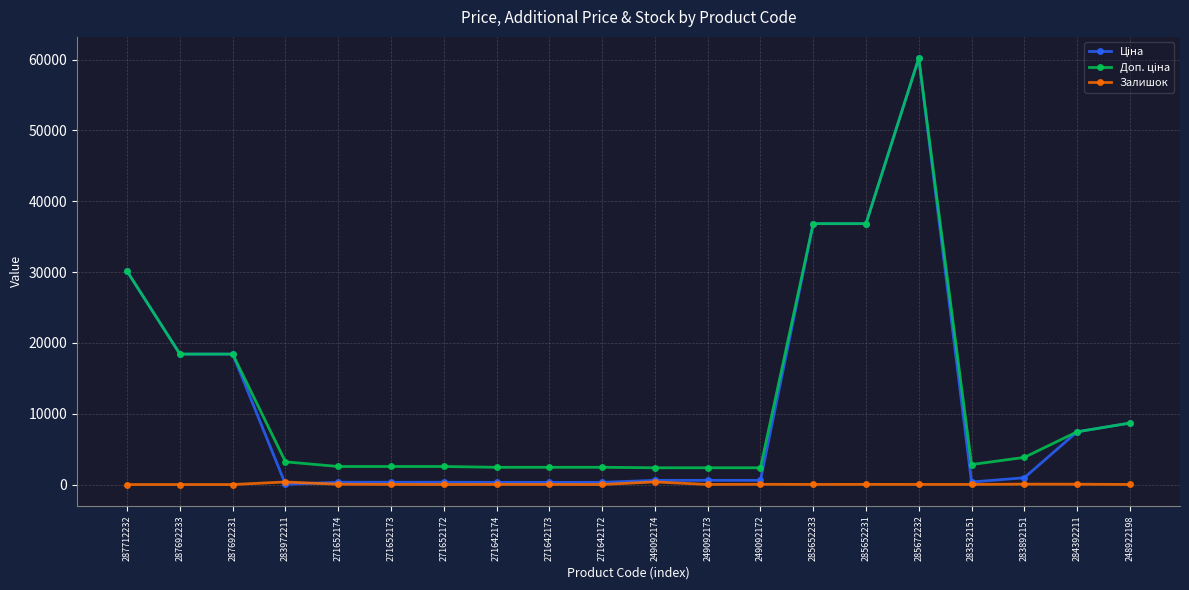

At how many categories does at least one series exceed 27274?

4